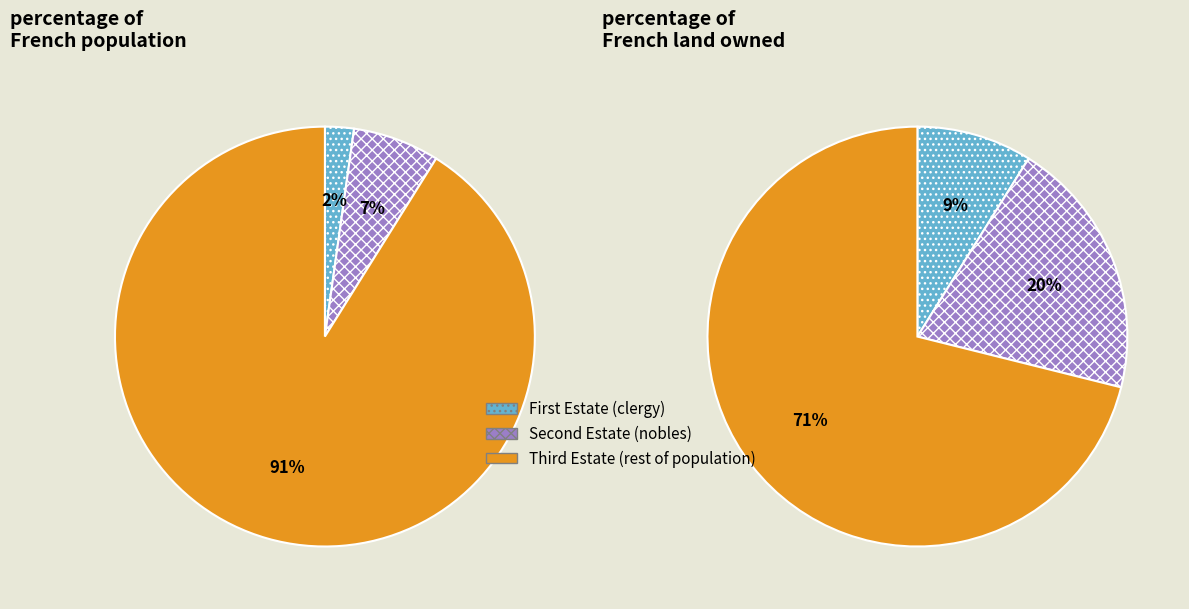

True or false: 1 accounts for 2% of the total.

True